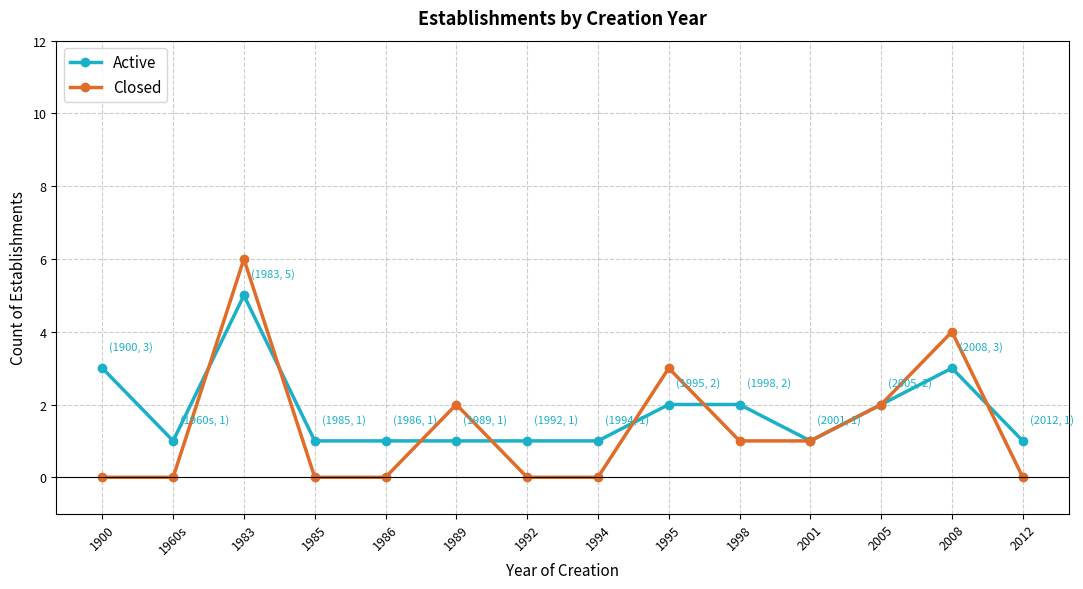

Where do Closed and Active first cross each other?

1960s and 1983